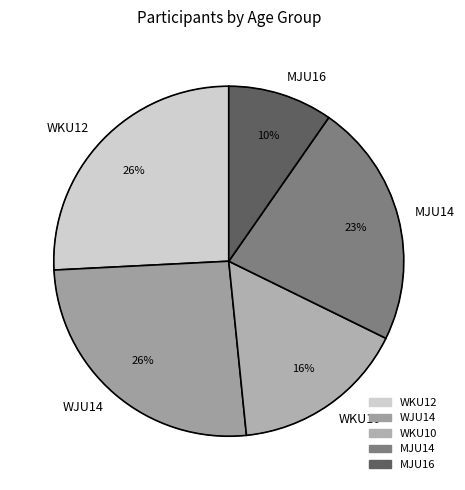

How much of the chart is everything except MJU16?

90.3%